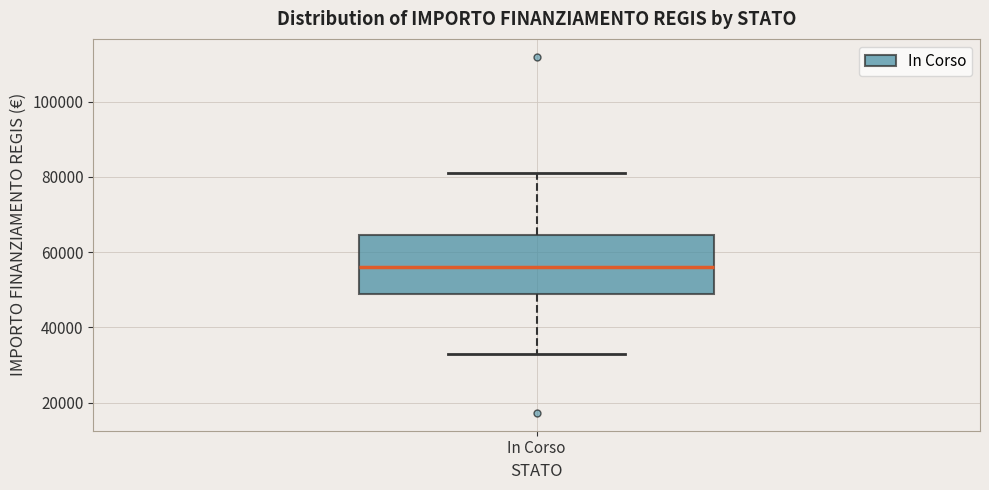

Transcribe this box plot: give where the median line is, the range the box spans, and where the two whiskers end, as read against the y-axis. The values are not printed on the chart, so give them approximately, as read against the axis.

median 56000, box 50000 to 64000, whiskers 32000 to 80000